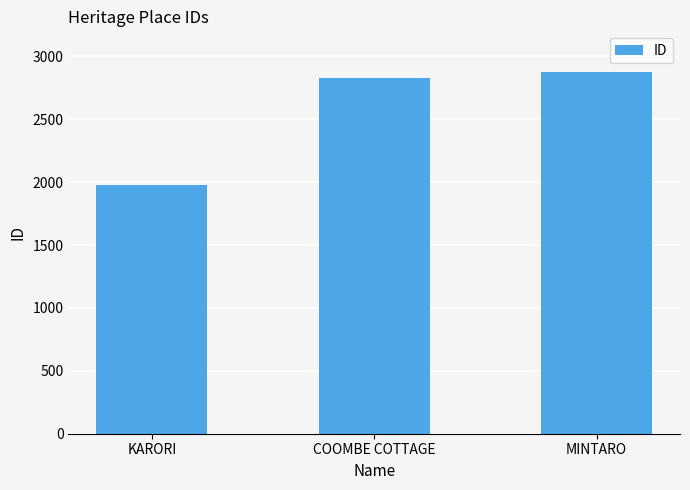

Between MINTARO and COOMBE COTTAGE, which is larger?

MINTARO